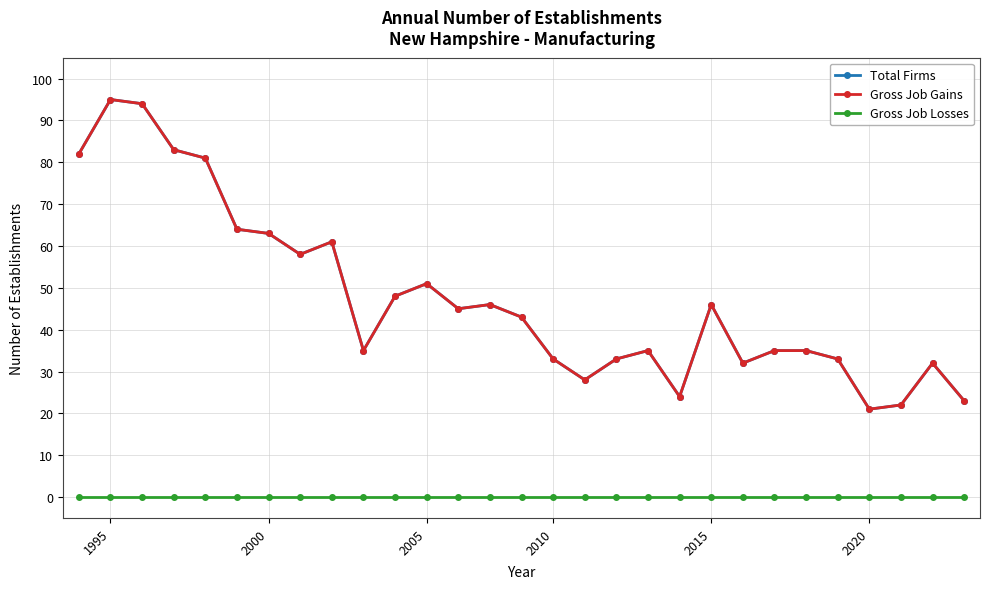

Is this an area chart (filled region under the line)?

No